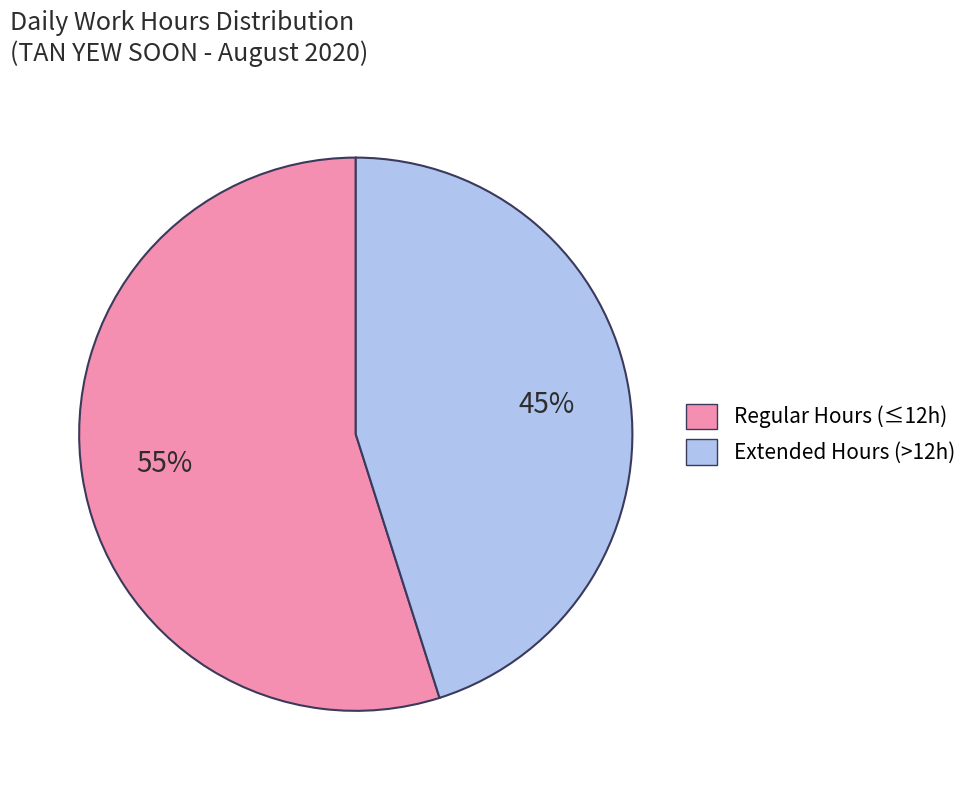

Does any single category account for the majority?

Yes